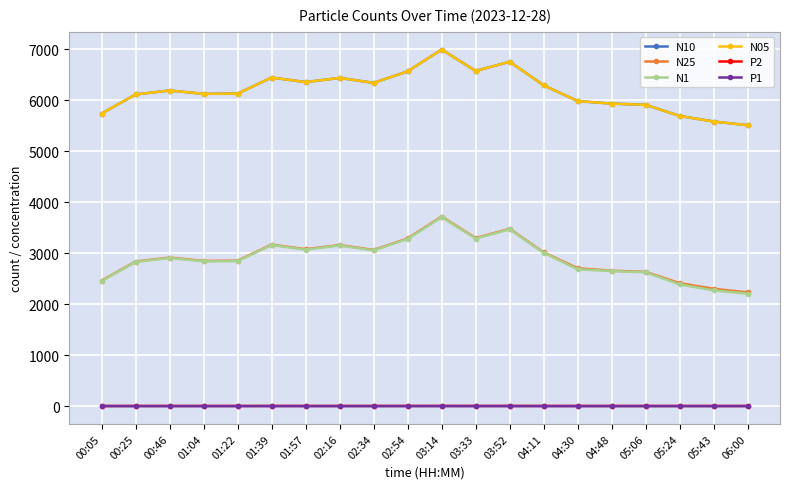

The value of N1 at 05:24 is 2386.1. True or false?

True